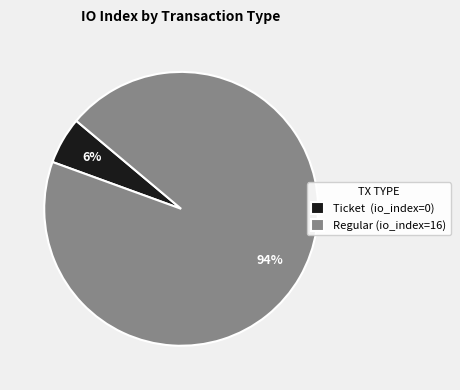

Which category accounts for the majority?

Regular (io_index=16)